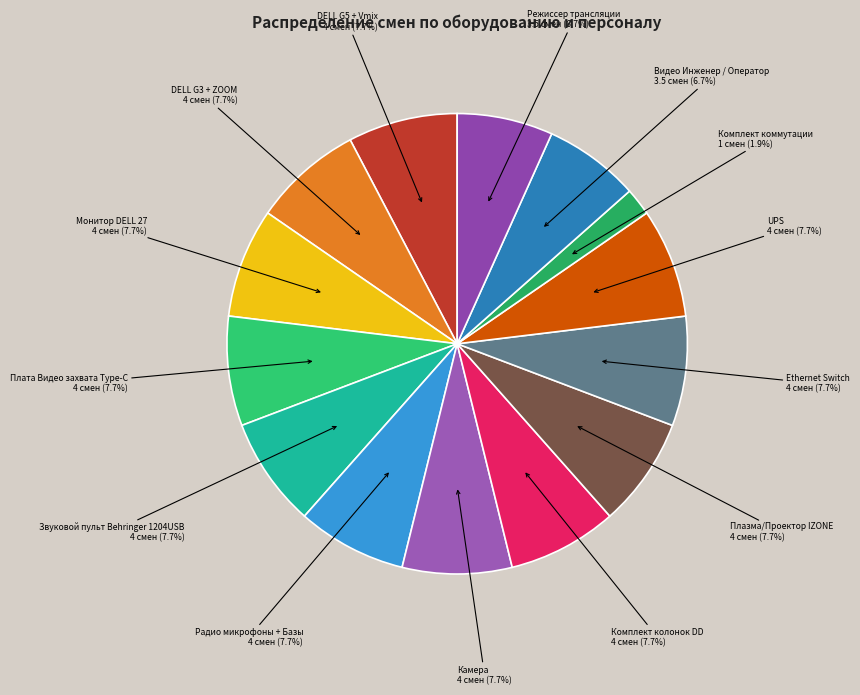

Which has a higher value, Режиссер трансляции or Радио микрофоны + Базы?

Радио микрофоны + Базы